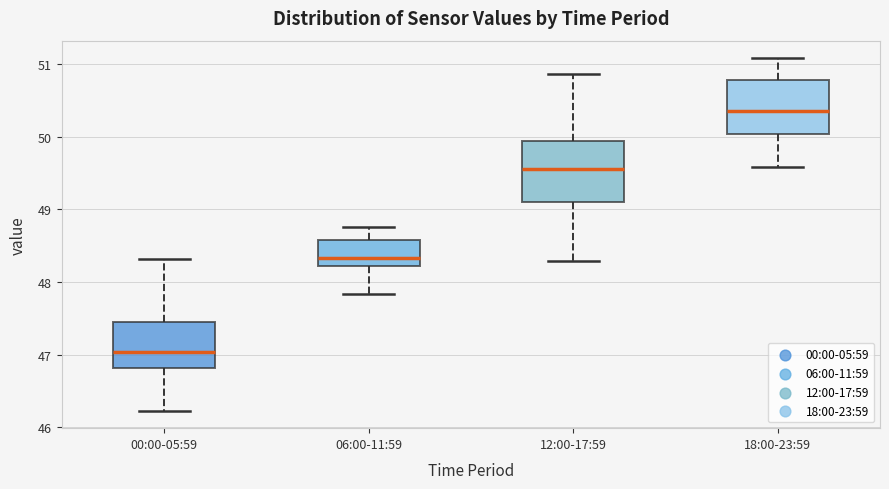

Which box's median line is the lowest?

00:00-05:59